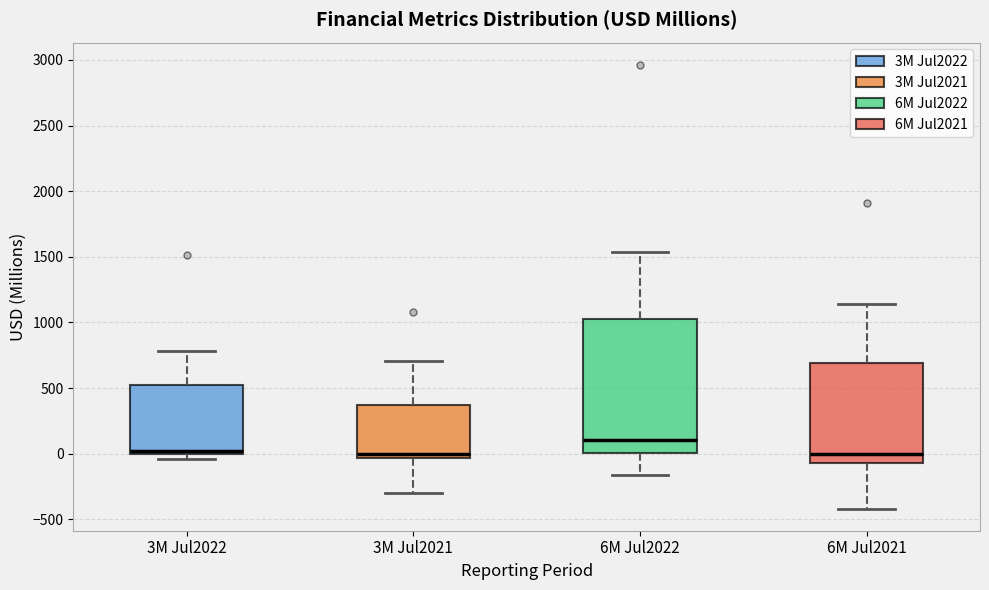

Comparing the boxes themselves (not the whiskers), which one is the tallest?

6M Jul2022